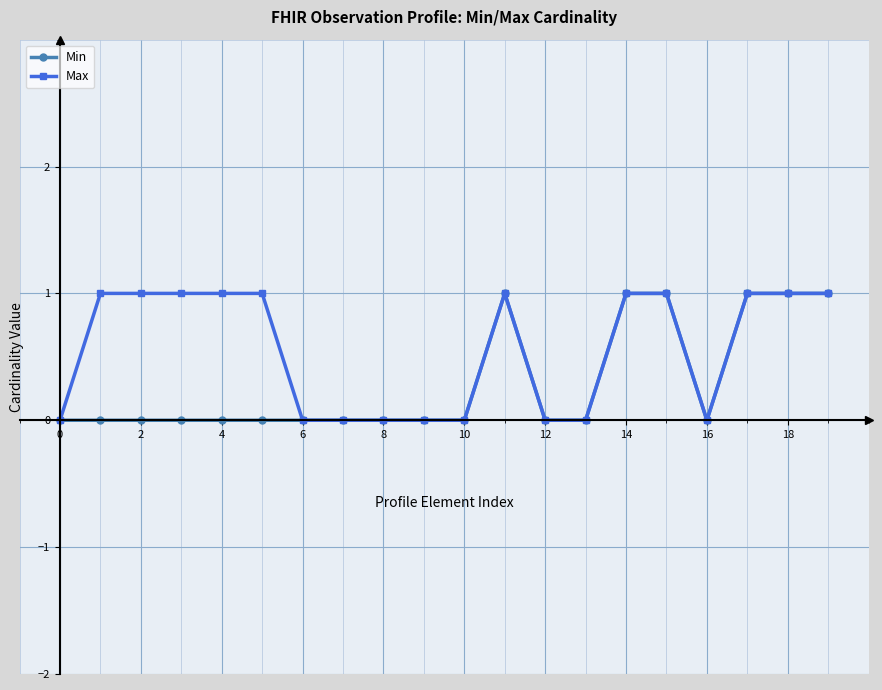

List the series in order of their overall mean, highest first.

Max, Min